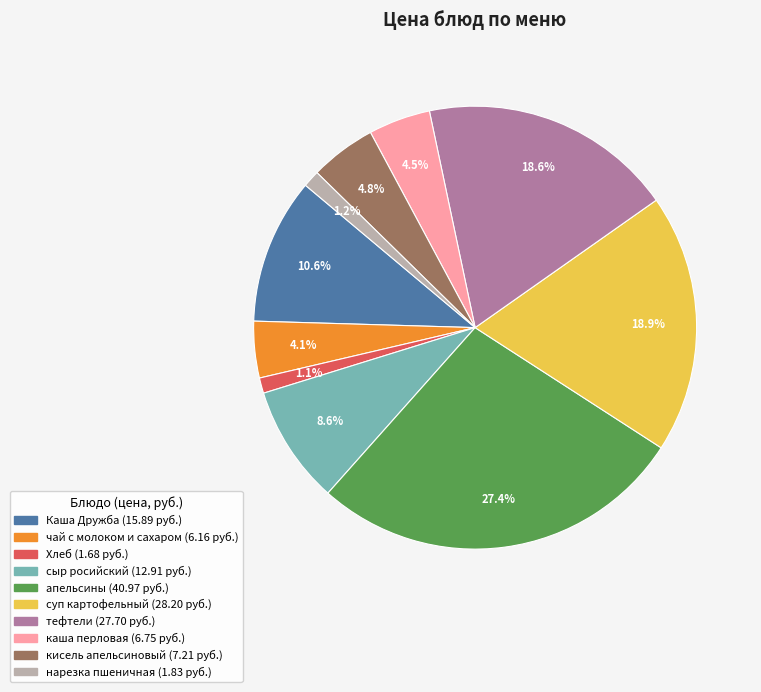

Is it true that Хлеб is 11% of the pie?

False